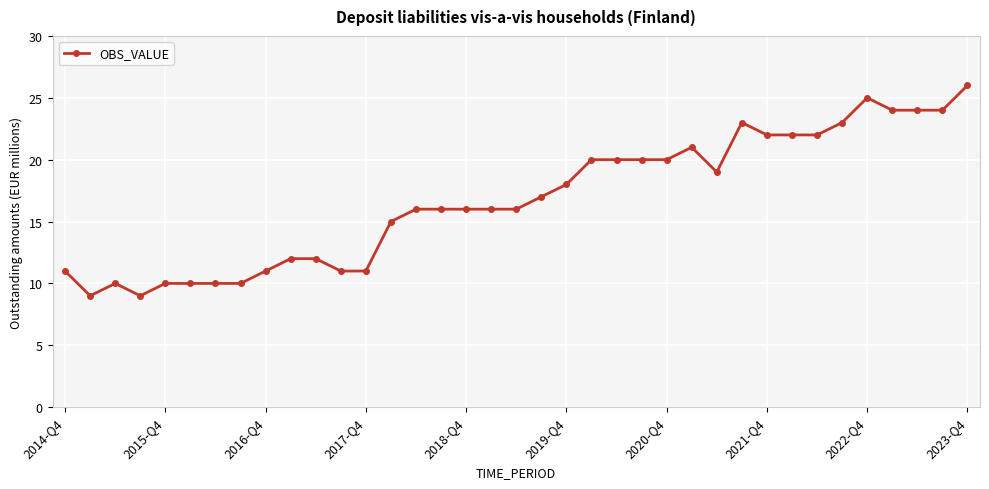

What is the smallest value displayed?

9